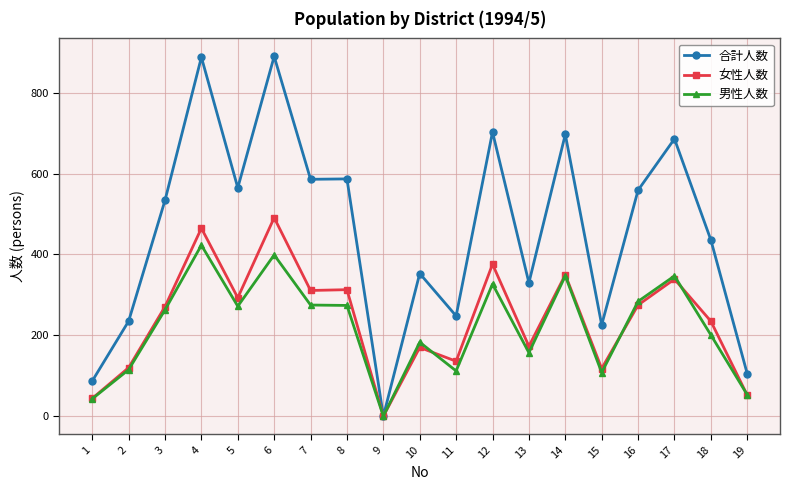

Which series has the largest total across all categories?

合計人数